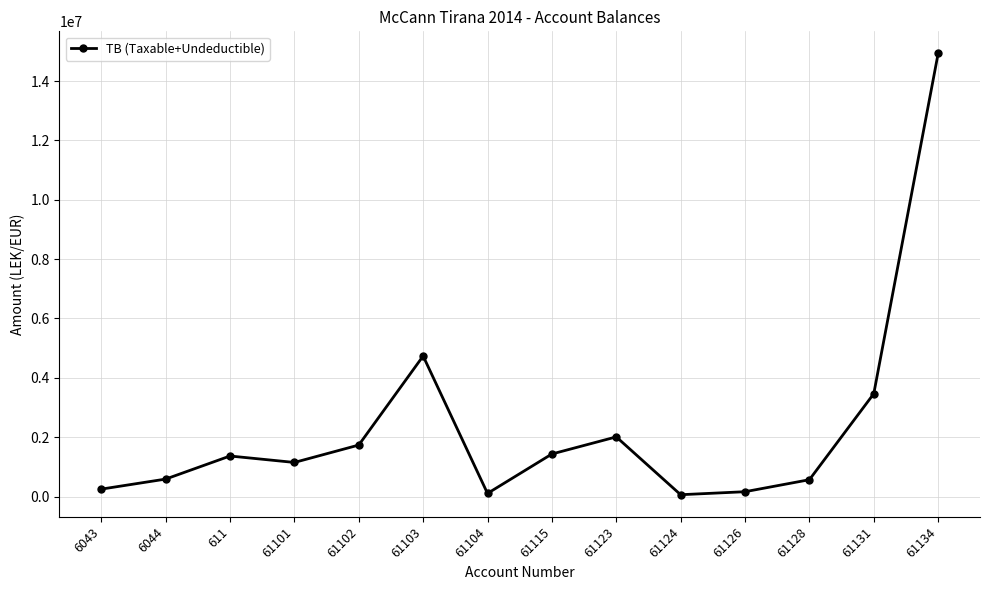

What is the label of the 8th point from the left?

61115